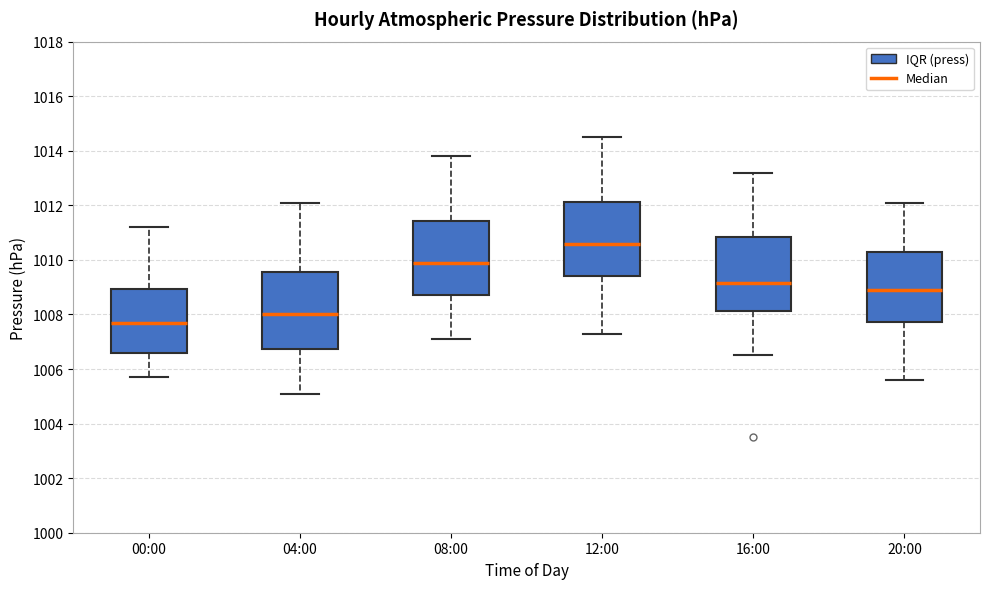

Which box's median line is the lowest?

00:00